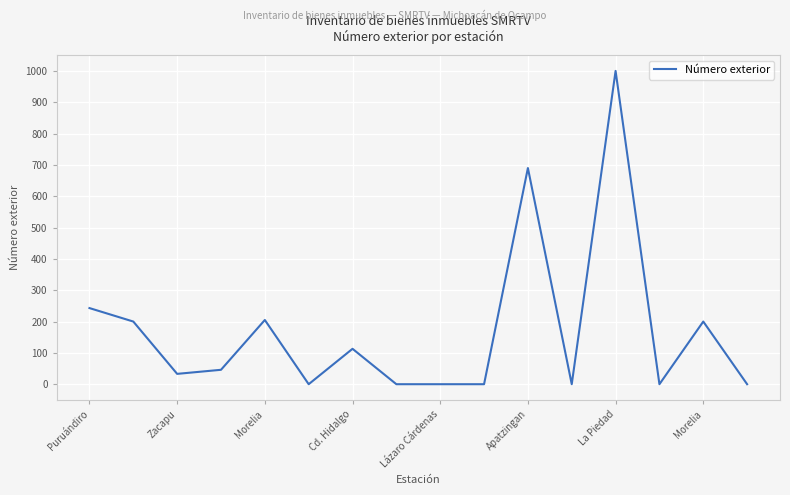

What is the maximum value shown in the chart?

1000